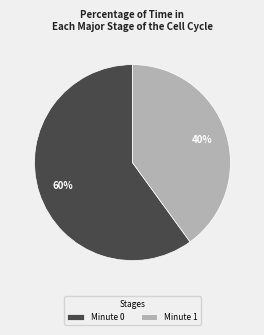

Does Minute 0 represent more than half of the total?

Yes